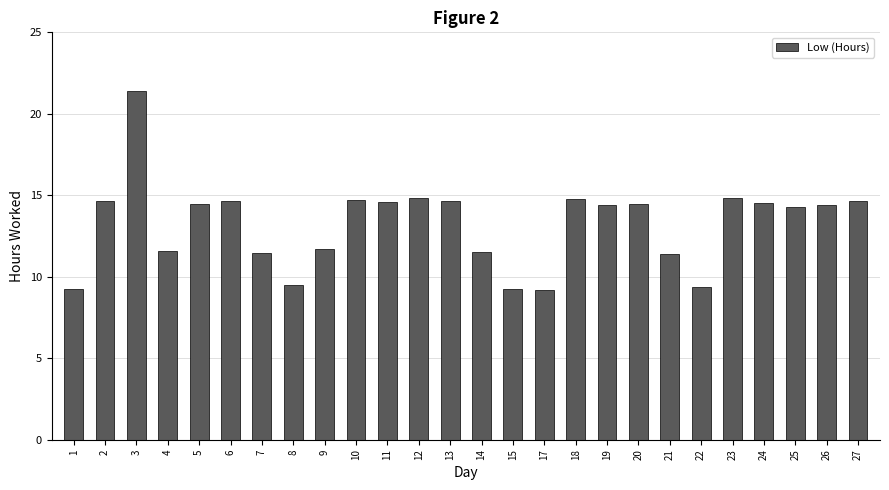

What is the smallest value displayed?

9.2